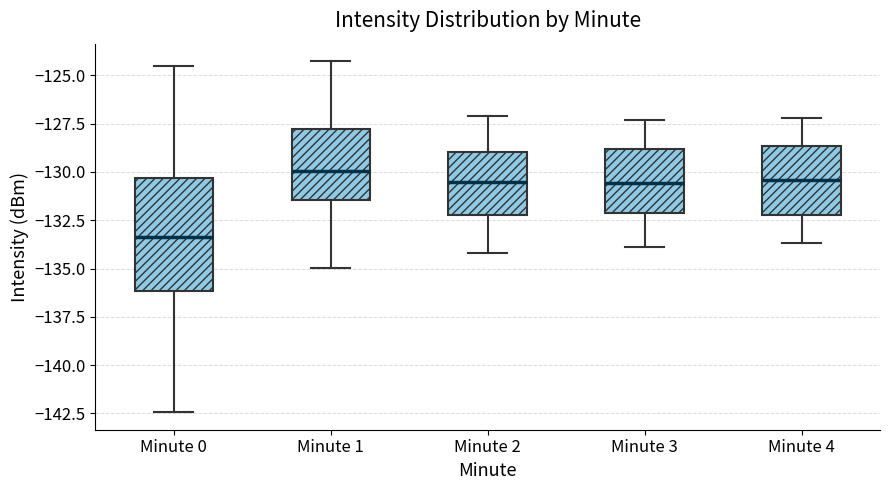

Reading left to right, transcribe this box plot: for each box, give where its median line is, the range the box spans, and where its two whiskers end, as read against the y-axis. The values are not printed on the chart, so give them approximately, as read against the axis.

Minute 0: median -133.5, box -136.0 to -130.5, whiskers -142.5 to -124.5
Minute 1: median -130.0, box -131.5 to -128.0, whiskers -135.0 to -124.5
Minute 2: median -130.5, box -132.0 to -129.0, whiskers -134.0 to -127.0
Minute 3: median -130.5, box -132.0 to -129.0, whiskers -134.0 to -127.5
Minute 4: median -130.5, box -132.0 to -128.5, whiskers -133.5 to -127.0